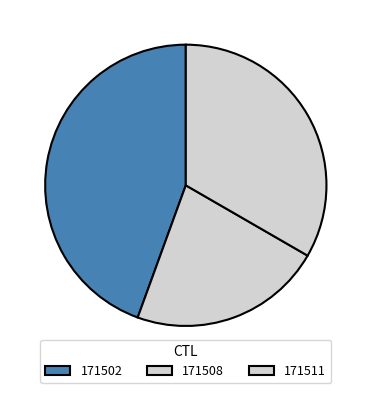

To the nearest percent, what is the average slice percentage?

33%